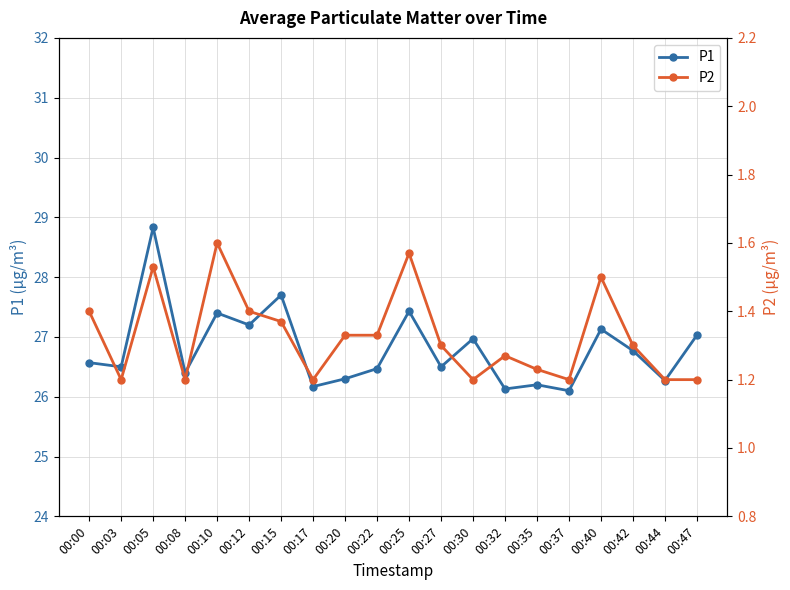

What is the total value across all series at 00:37?

27.3